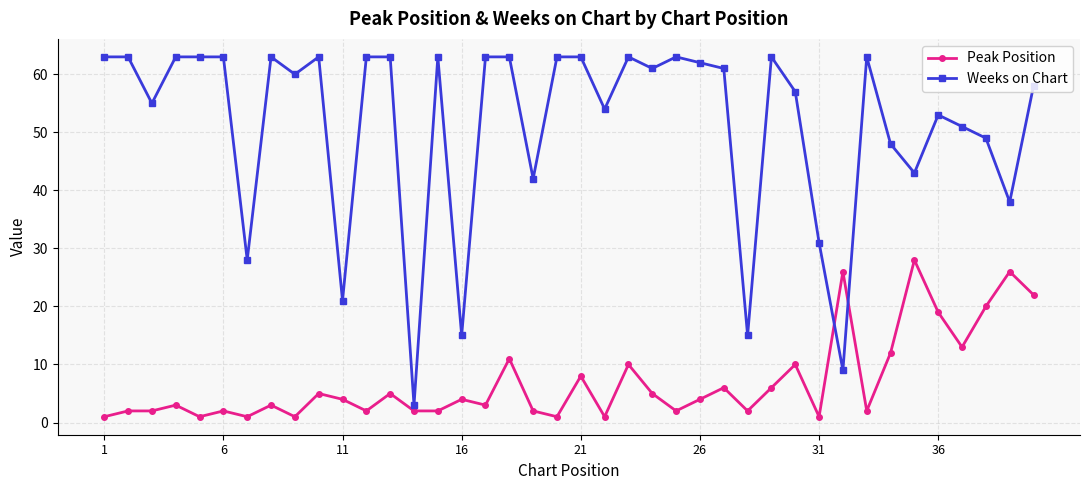

Which series has the largest range (max minus min)?

Weeks on Chart